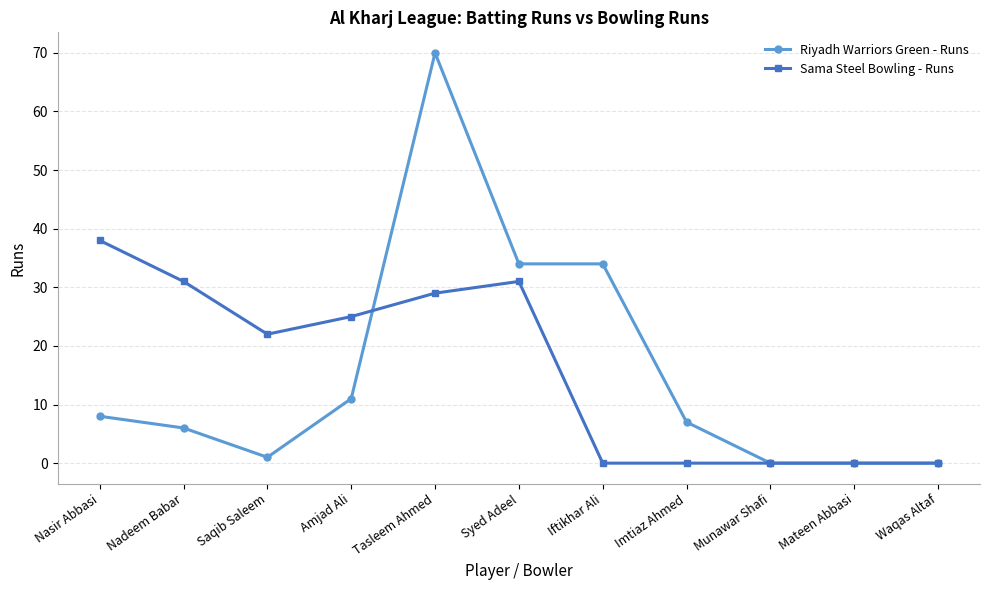

What is the sum of all Sama Steel Bowling - Runs values?

176